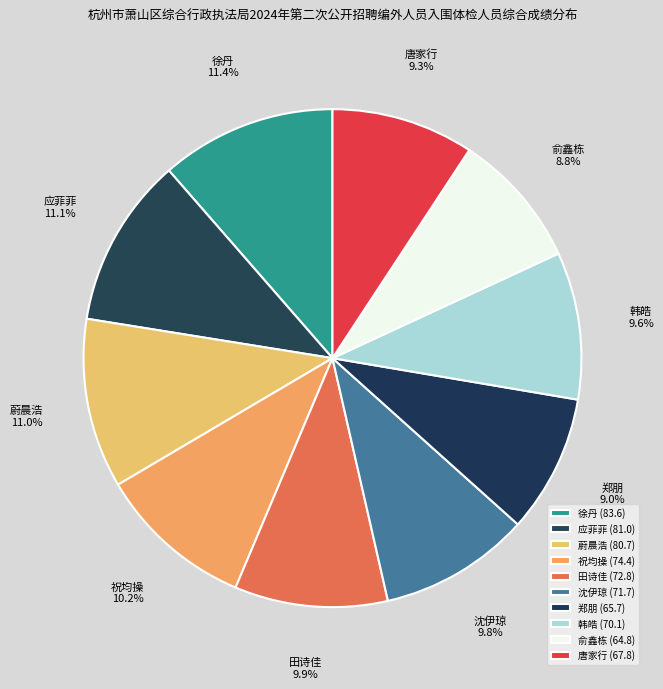

What is the ratio of the value at 郑朋 to the value at 徐丹?

0.8